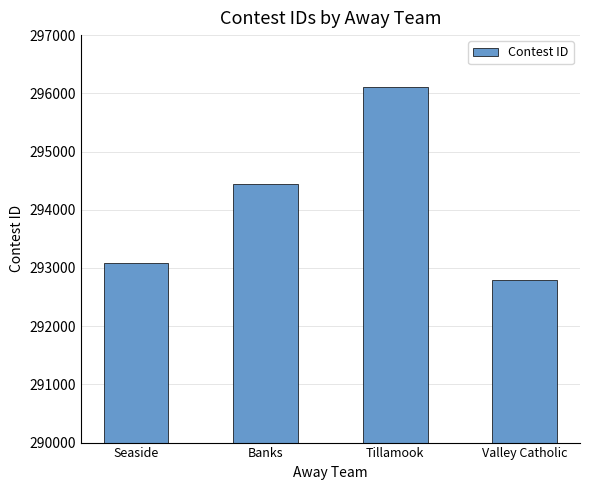

What is the ratio of the value at Valley Catholic to the value at Banks?

1.0